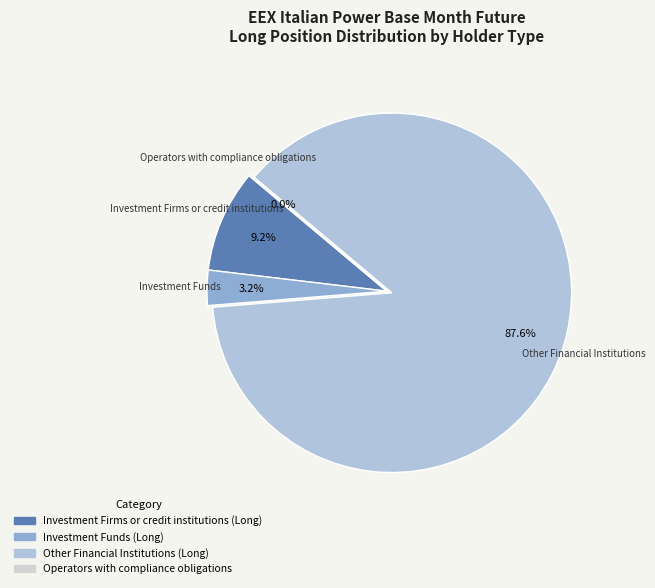

Approximately how many times larger is the value at Investment Funds (Long) compared to Investment Firms or credit institutions (Long)?

0.3